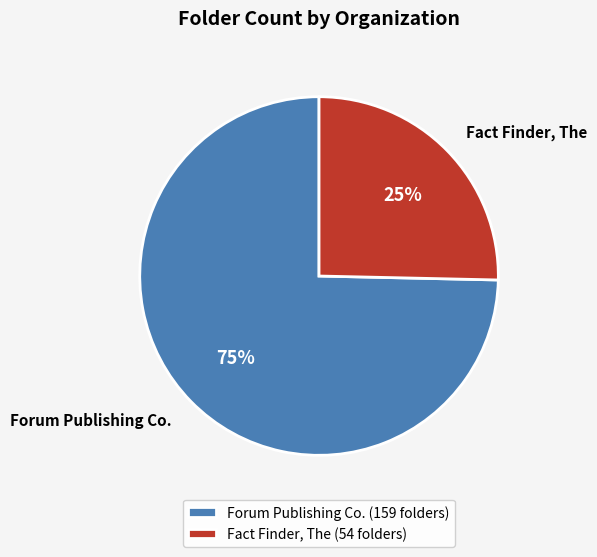

What percentage is the Fact Finder, The slice, to the nearest percent?

25%